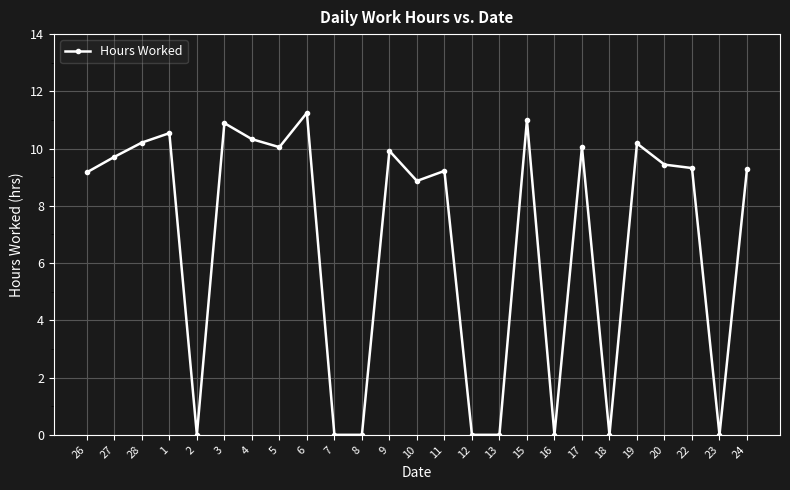

The chart shows a value of 7.1 at 3. True or false?

False